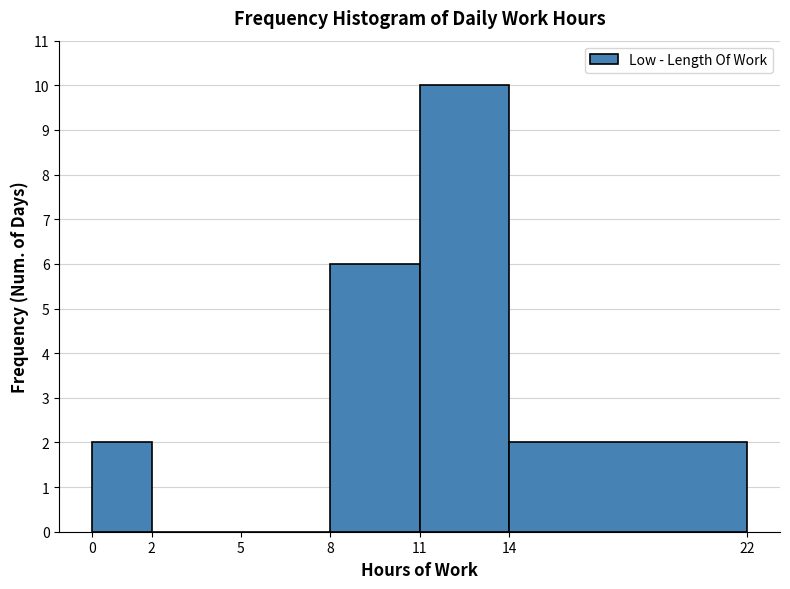

Reading left to right, list every bar in this chart as the range it spans on the x-axis followed by its height. The values are not printed on the chart, so give them approximately, as read against the axis.

0 to 2: 2
2 to 5: 0
5 to 8: 0
8 to 11: 6
11 to 14: 10
14 to 22: 2